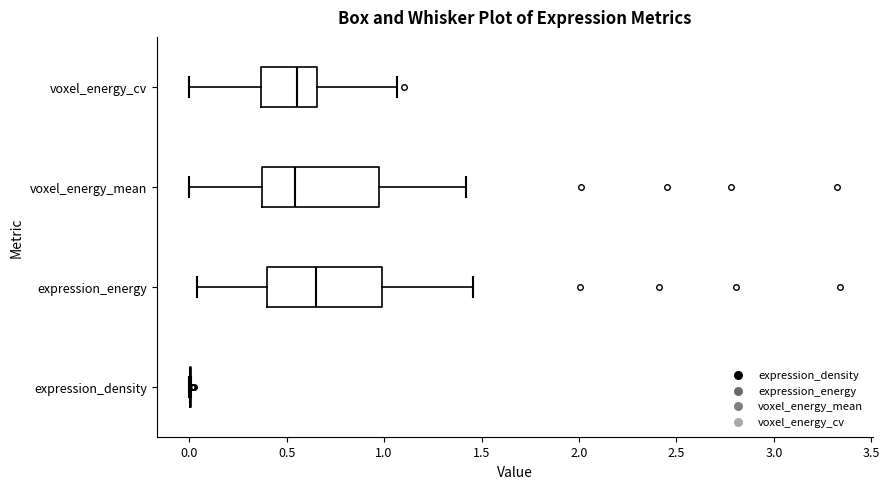

Reading bottom to top, read every box against the x-axis: the position of its median line, the range the box covers, and the ends of its whiskers. The values are not printed on the chart, so give them approximately, as read against the axis.

expression_density: box collapsed to a line at 0.00, whiskers 0.00 to 0.00
expression_energy: median 0.65, box 0.40 to 1.00, whiskers 0.05 to 1.45
voxel_energy_mean: median 0.55, box 0.35 to 0.95, whiskers 0.00 to 1.40
voxel_energy_cv: median 0.55, box 0.35 to 0.65, whiskers 0.00 to 1.05